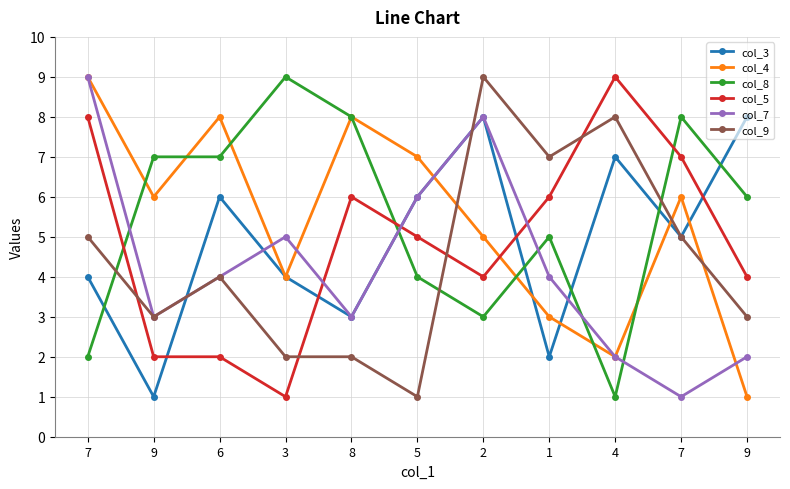

After their last crossing, which series has the higher values: col_3 or col_5?

col_3